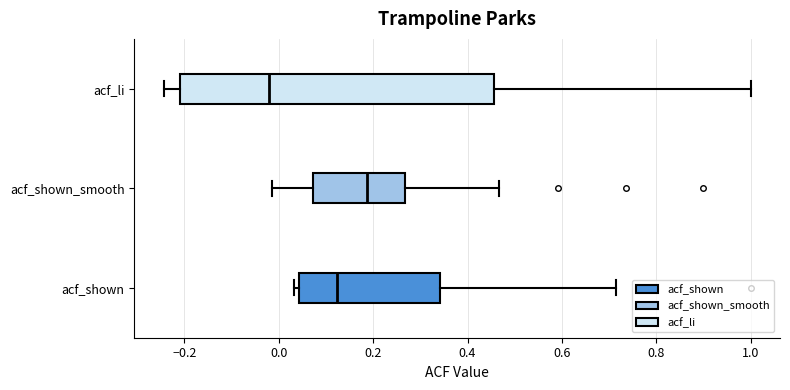

Comparing the boxes themselves (not the whiskers), which one is the widest?

acf_li